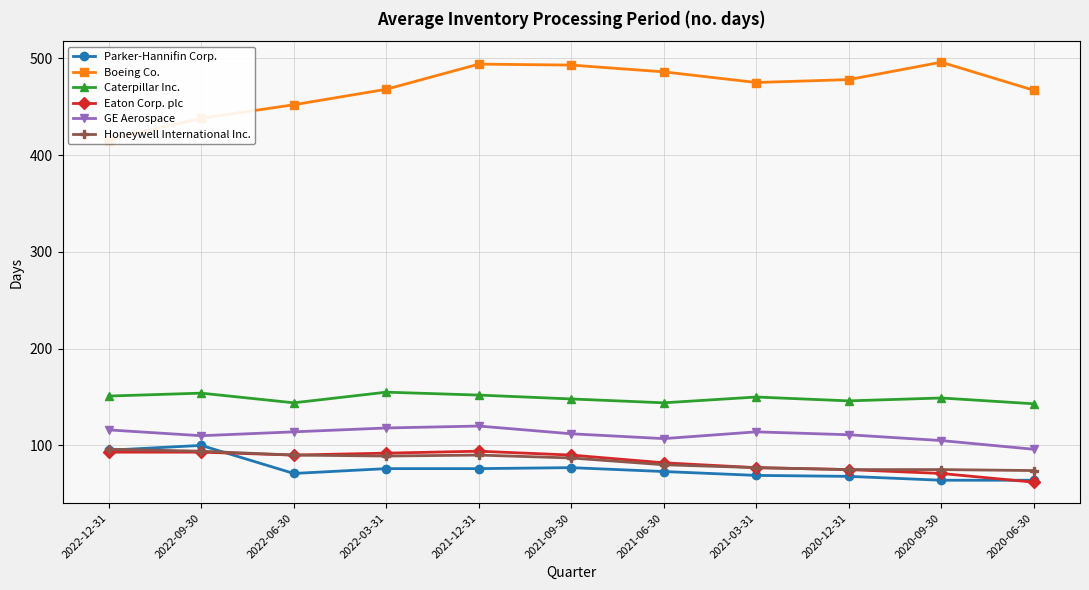

True or false: GE Aerospace and Parker-Hannifin Corp. intersect in this chart.

False